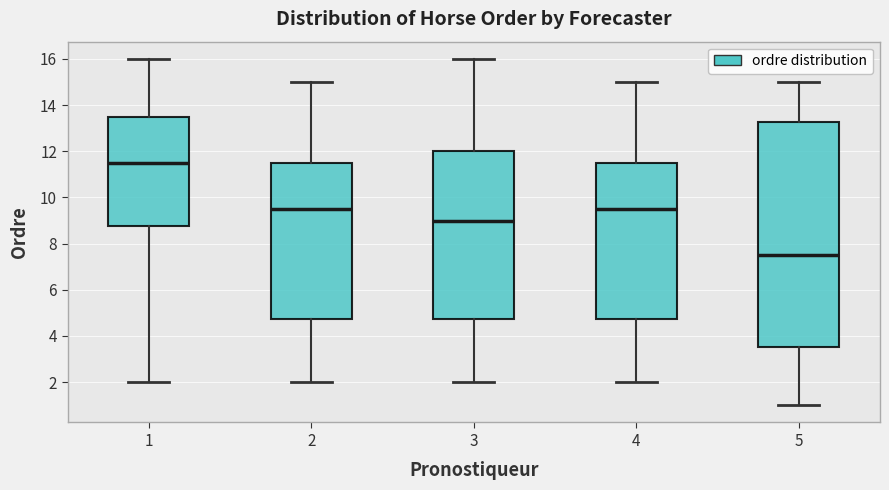

Reading left to right, transcribe this box plot: for each box, give where its median line is, the range the box spans, and where its two whiskers end, as read against the y-axis. The values are not printed on the chart, so give them approximately, as read against the axis.

1: median 11.6, box 8.8 to 13.6, whiskers 2.0 to 16.0
2: median 9.6, box 4.8 to 11.6, whiskers 2.0 to 15.0
3: median 9.0, box 4.8 to 12.0, whiskers 2.0 to 16.0
4: median 9.6, box 4.8 to 11.6, whiskers 2.0 to 15.0
5: median 7.6, box 3.6 to 13.2, whiskers 1.0 to 15.0